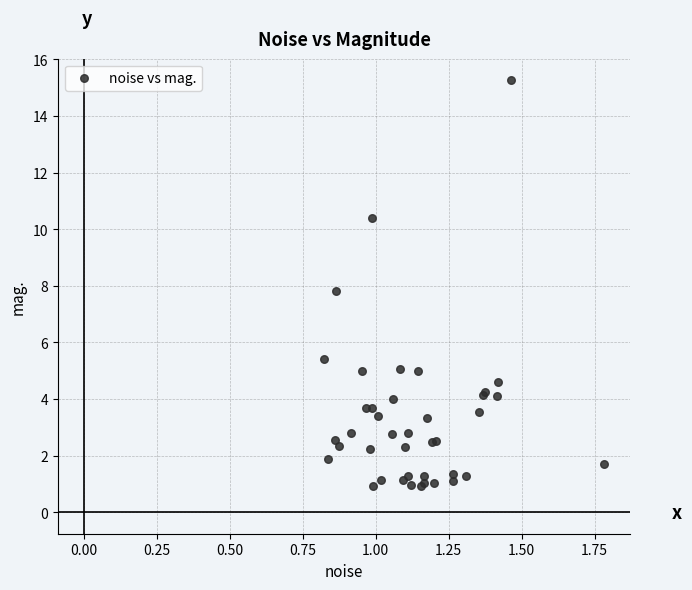

What Y value in the scatter plot is closest to 8?

7.8